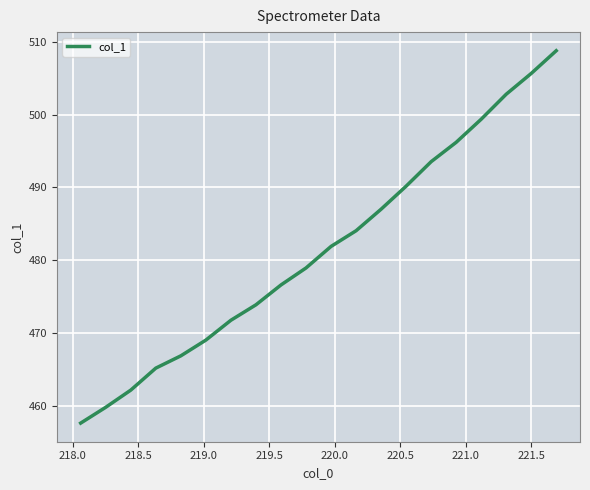

What is the maximum value shown in the chart?

508.8